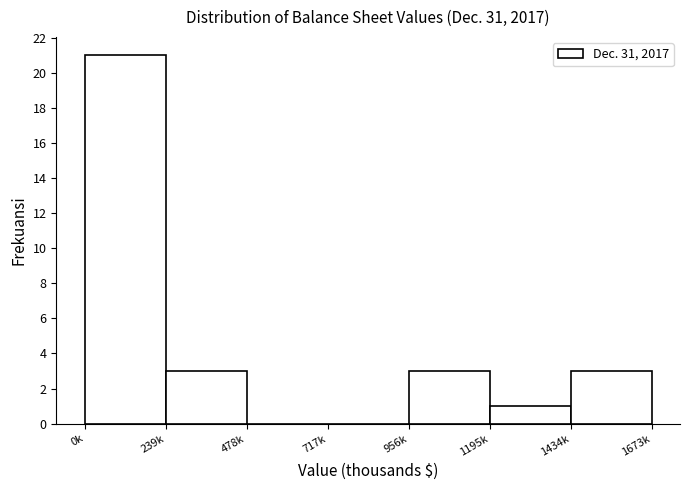

Reading right to left, extract all data points from this chart.

1434k=3	1195k=1	956k=3	717k=0	478k=0	239k=3	0k=21